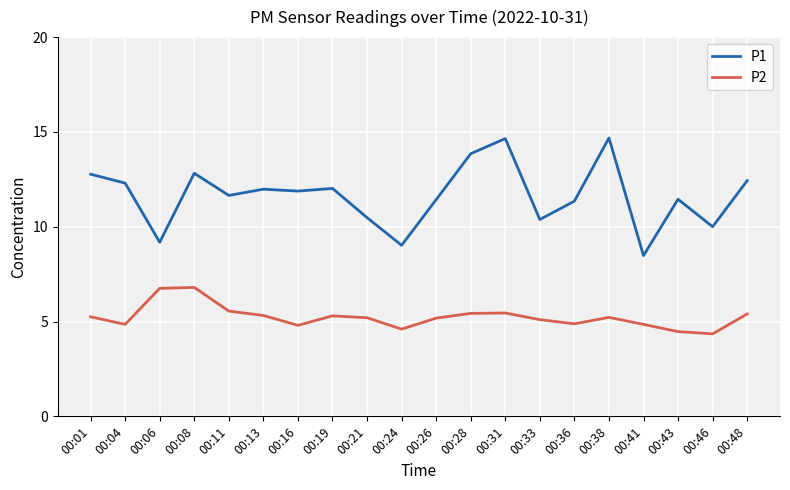

What is the difference between the maximum and minimum values in the P1 series?

6.2